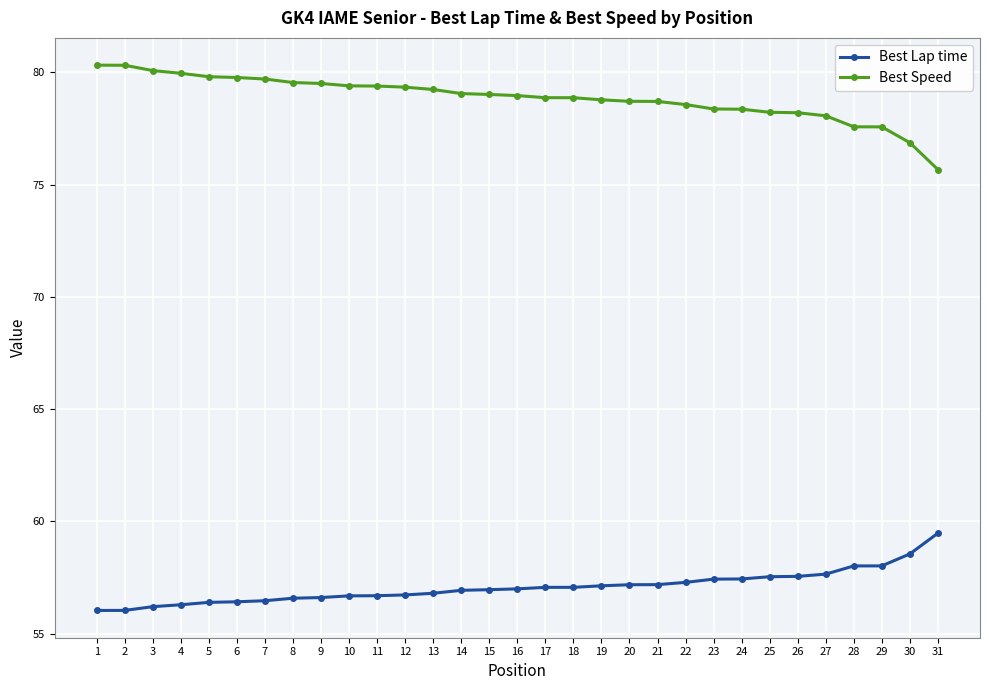

True or false: Best Lap time and Best Speed intersect in this chart.

False